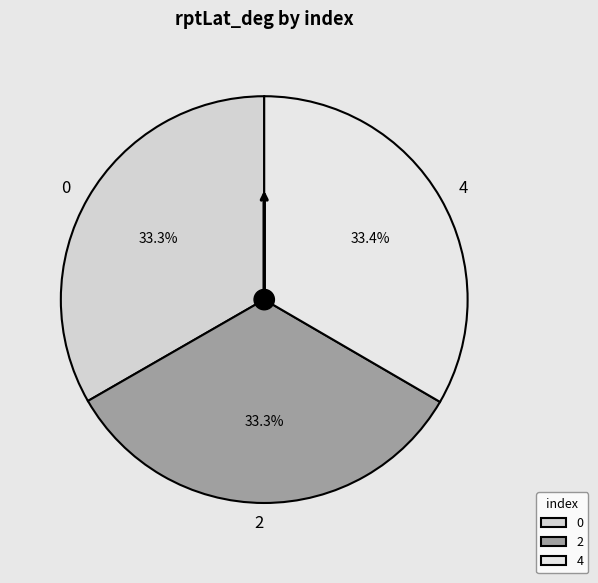

Do 2 and 4 together represent more than half of the pie?

Yes